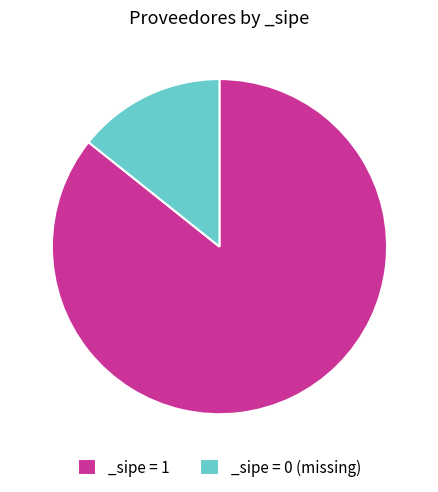

Combined, do _sipe = 0 (missing) and _sipe = 1 account for over 50%?

Yes